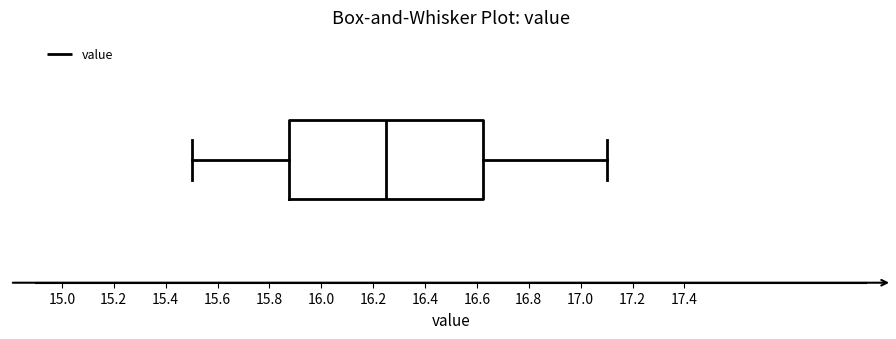

Read this box plot against the x-axis: the position of the median line, the range covered by the box, and the ends of both whiskers. The values are not printed on the chart, so give them approximately, as read against the axis.

median 16.26, box 15.88 to 16.62, whiskers 15.50 to 17.10